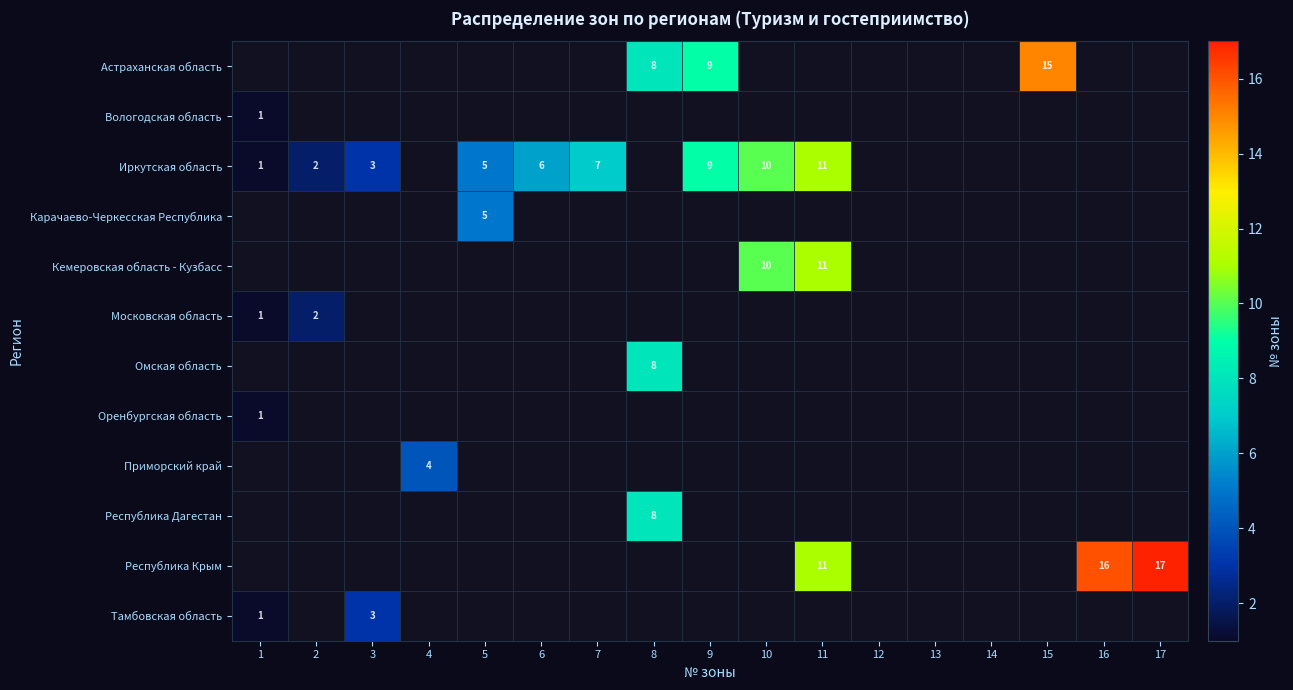

Is the value of Иркутская область at 3 greater than the value of Тамбовская область at 1?

Yes